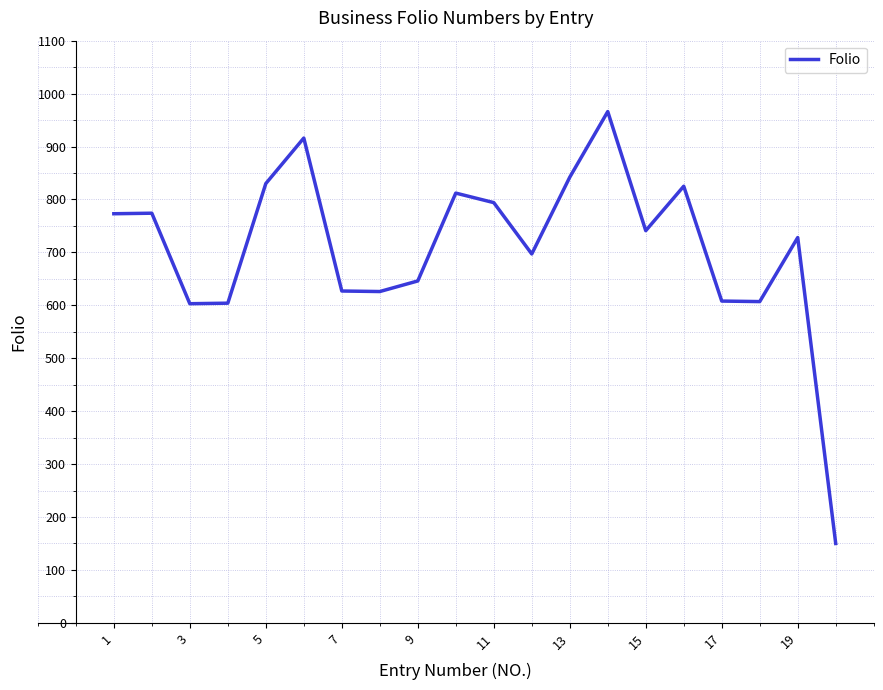

What is the greatest value displayed?

966